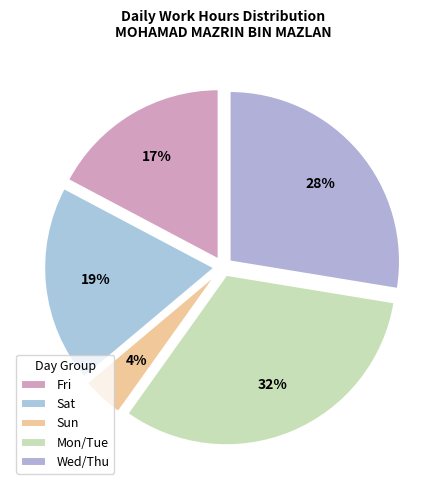

How many slices are in this pie chart?

5